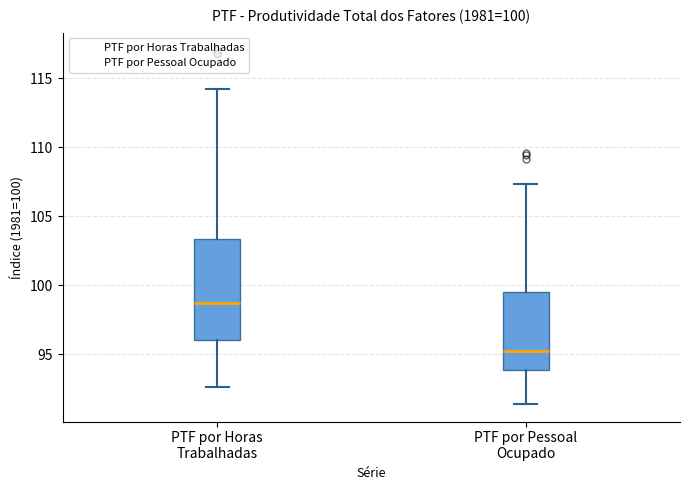

Which box is the tallest, from its lower edge to its upper edge?

PTF por Horas Trabalhadas